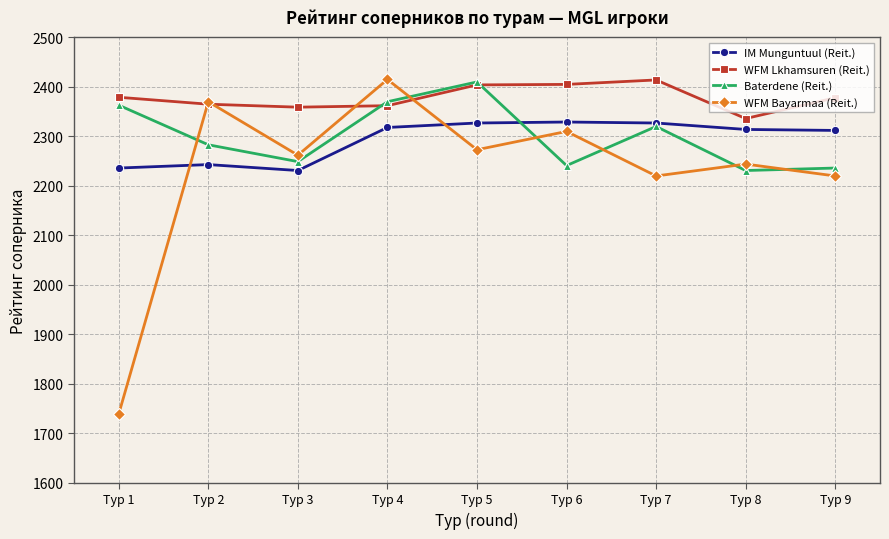

Is it true that WFM Lkhamsuren (Reit.) equals 2404 at Тур 5?

True